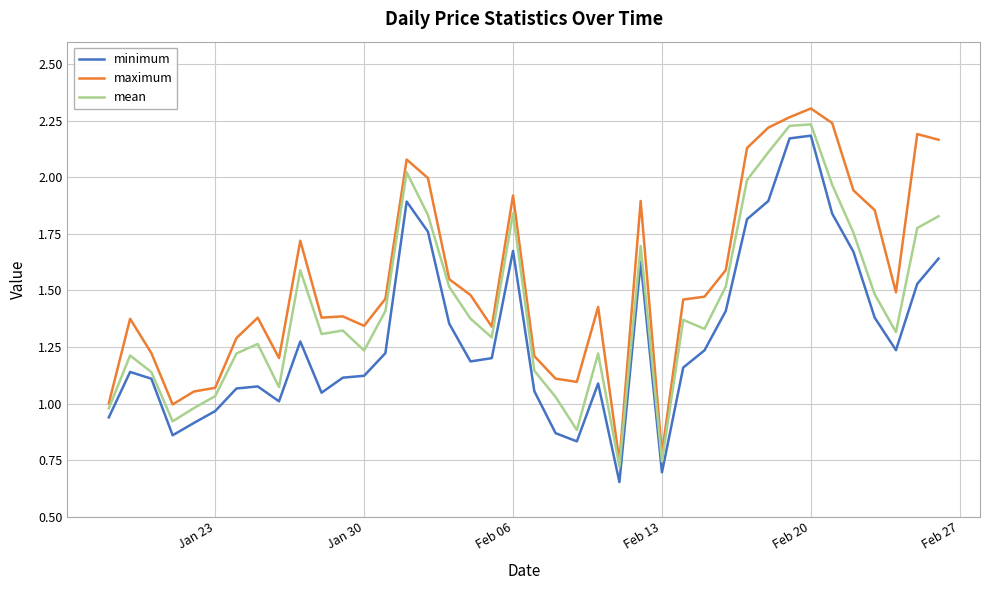

Rank the series by their average value, from highest to lowest.

maximum, mean, minimum